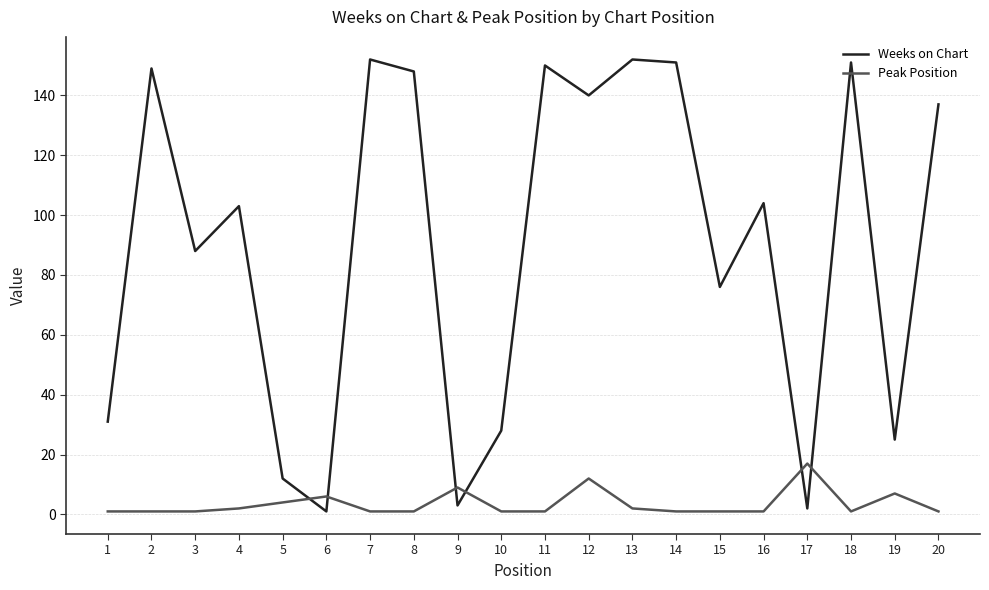

What is the total value across all series at 18?

152